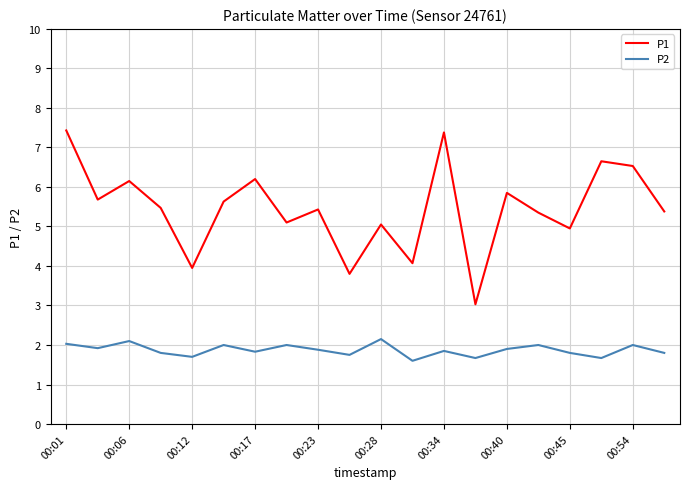

What is the maximum value shown in the chart?

7.4